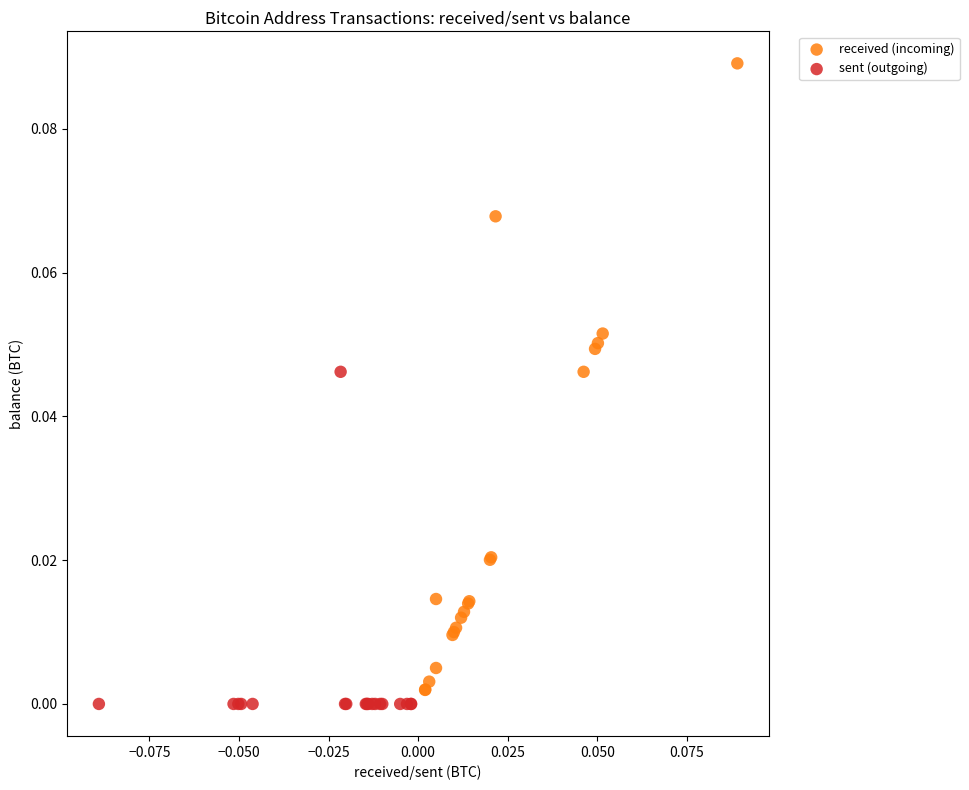

Which series has the widest spread of Y values?

received (incoming)